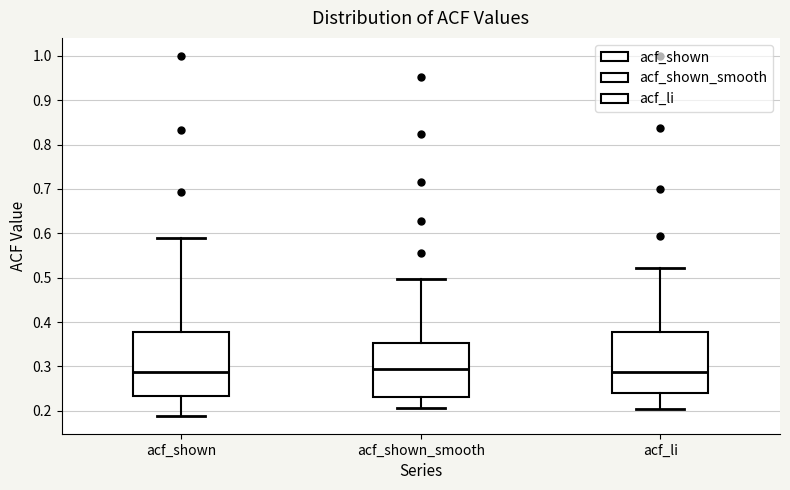

Reading left to right, read every box against the y-axis: the position of its median line, the range the box covers, and the ends of its whiskers. The values are not printed on the chart, so give them approximately, as read against the axis.

acf_shown: median 0.29, box 0.23 to 0.38, whiskers 0.19 to 0.59
acf_shown_smooth: median 0.29, box 0.23 to 0.35, whiskers 0.21 to 0.50
acf_li: median 0.29, box 0.24 to 0.38, whiskers 0.21 to 0.52